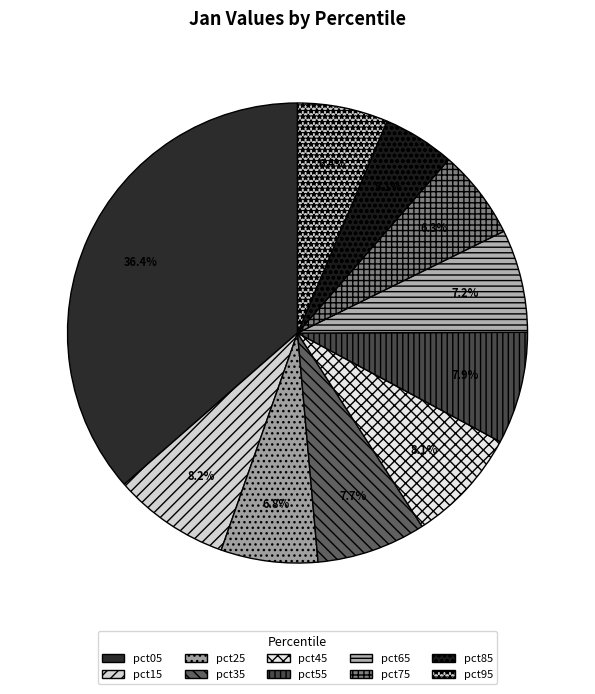

Does pct65 represent more than half of the total?

No